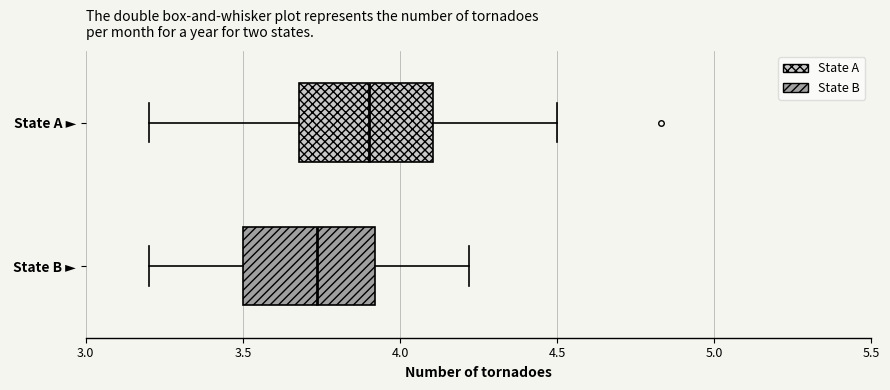

Reading bottom to top, read every box against the x-axis: the position of its median line, the range the box covers, and the ends of its whiskers. The values are not printed on the chart, so give them approximately, as read against the axis.

State B ►: median 3.75, box 3.50 to 3.90, whiskers 3.20 to 4.20
State A ►: median 3.90, box 3.70 to 4.10, whiskers 3.20 to 4.50